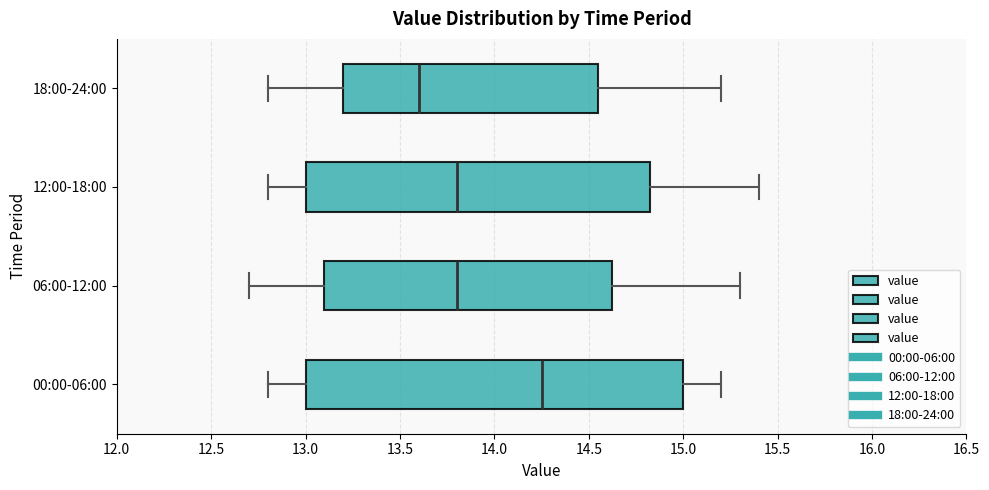

Reading bottom to top, transcribe this box plot: for each box, give where its median line is, the range the box spans, and where its two whiskers end, as read against the x-axis. The values are not printed on the chart, so give them approximately, as read against the axis.

00:00-06:00: median 14.25, box 13.00 to 15.00, whiskers 12.80 to 15.20
06:00-12:00: median 13.80, box 13.10 to 14.65, whiskers 12.70 to 15.30
12:00-18:00: median 13.80, box 13.00 to 14.85, whiskers 12.80 to 15.40
18:00-24:00: median 13.60, box 13.20 to 14.55, whiskers 12.80 to 15.20